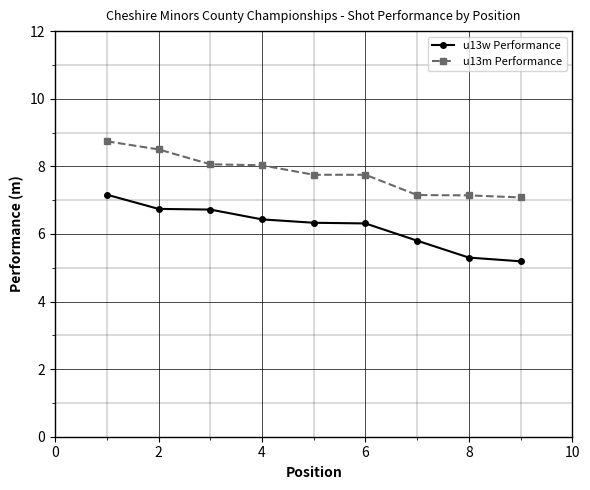

Which series has the largest total across all categories?

u13m Performance